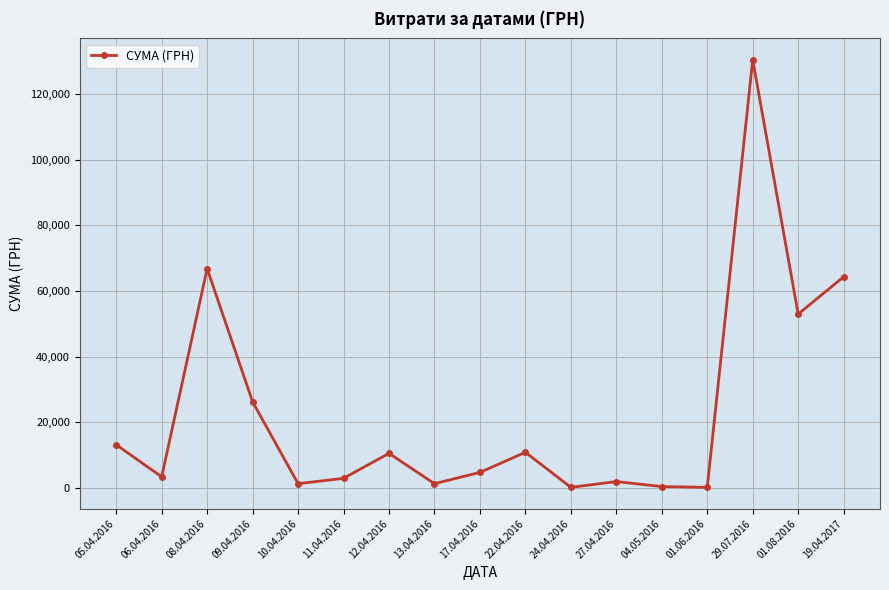

What is the greatest value displayed?

130379.7